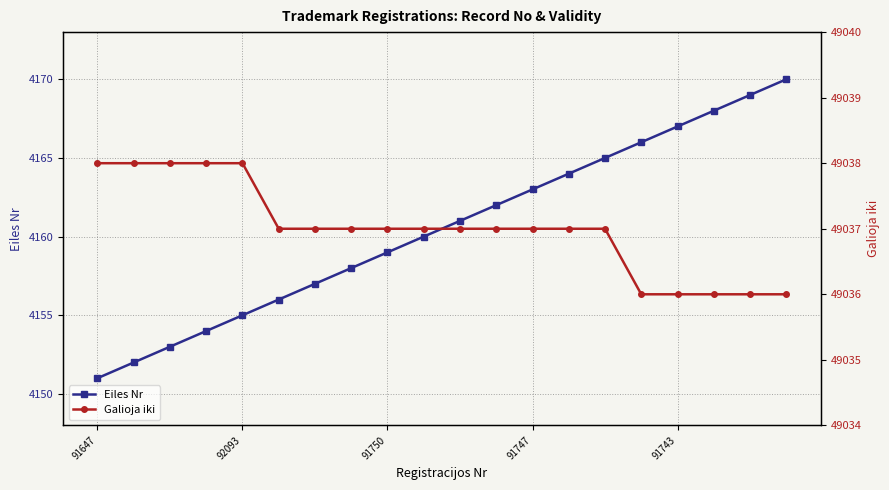

How many values in the Galioja iki series exceed 49037?

5